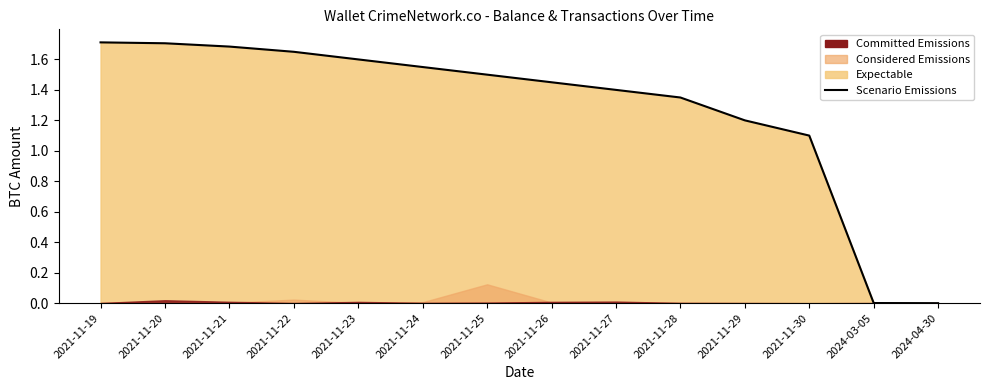

What is the maximum value shown in the chart?

1.7